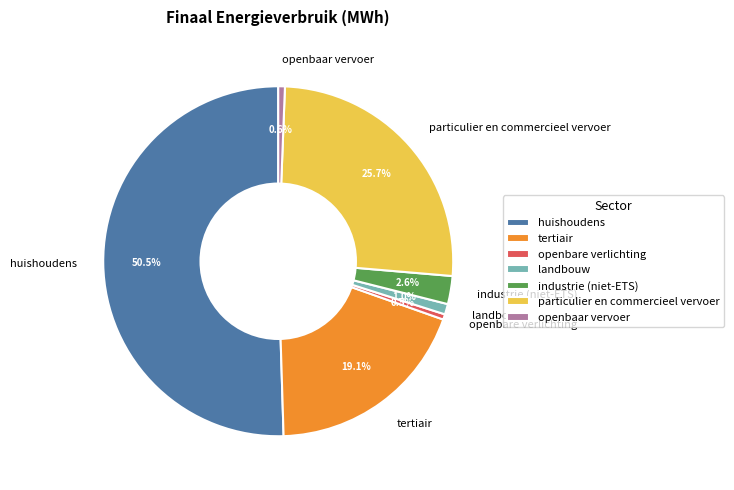

Which category accounts for the majority?

huishoudens